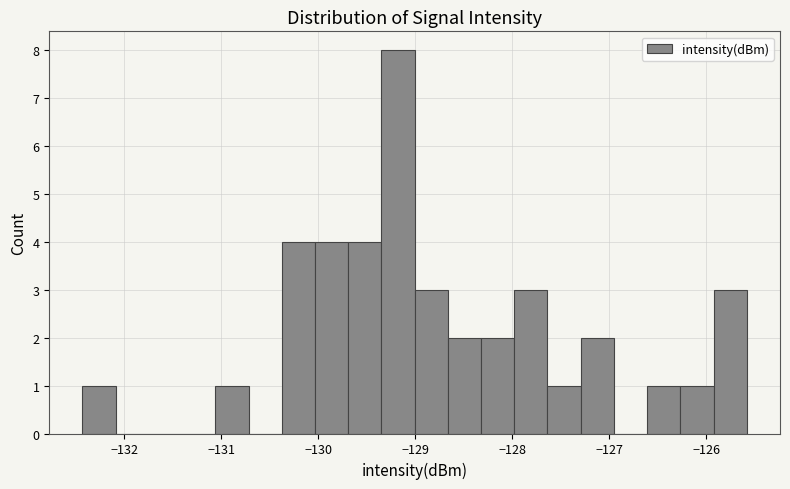

Around what value on the x-axis is the tallest bar? Give the approximate position of its centre, as read against the axis.

-129.2